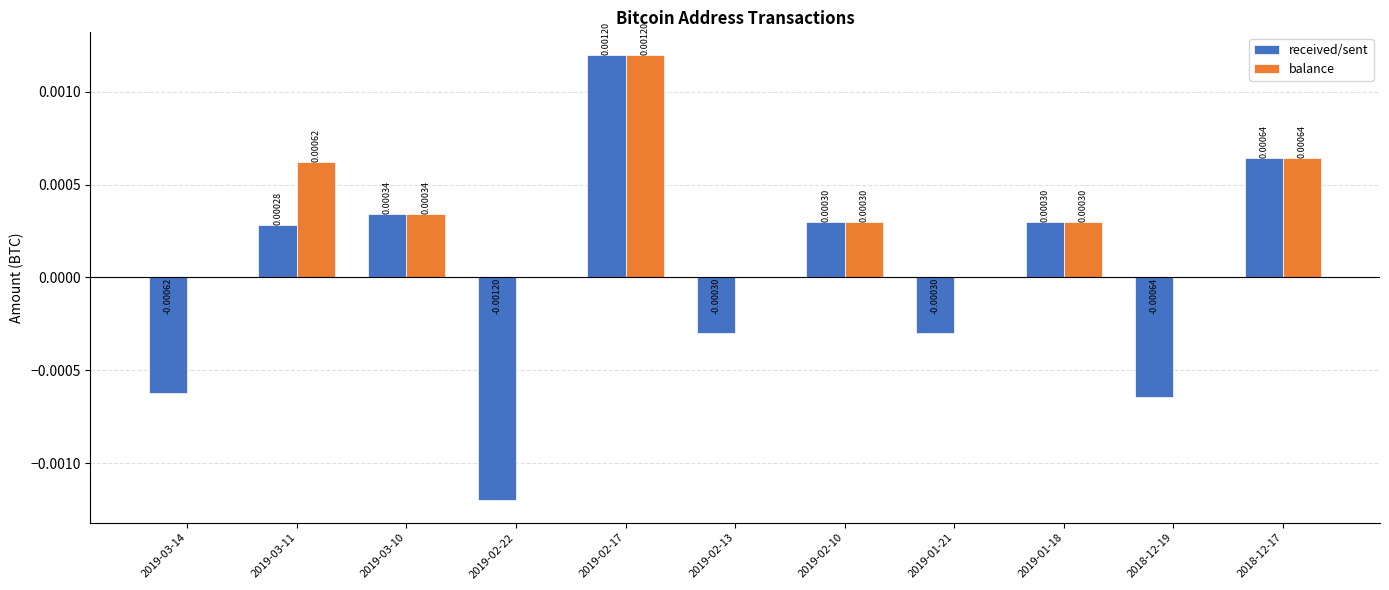

Which series has the largest total across all categories?

balance